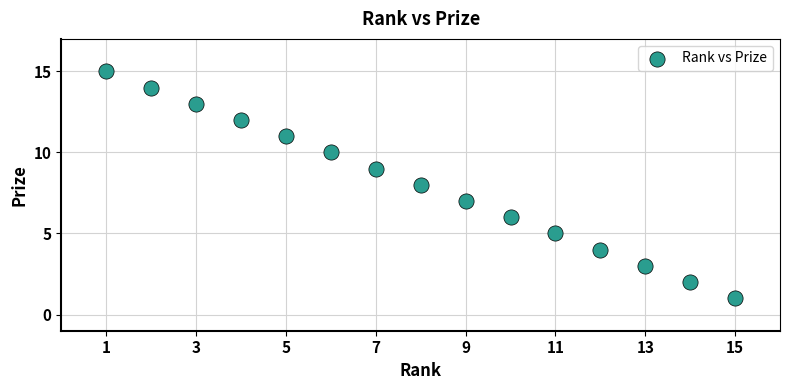

What is the range of X values (max minus min)?

14